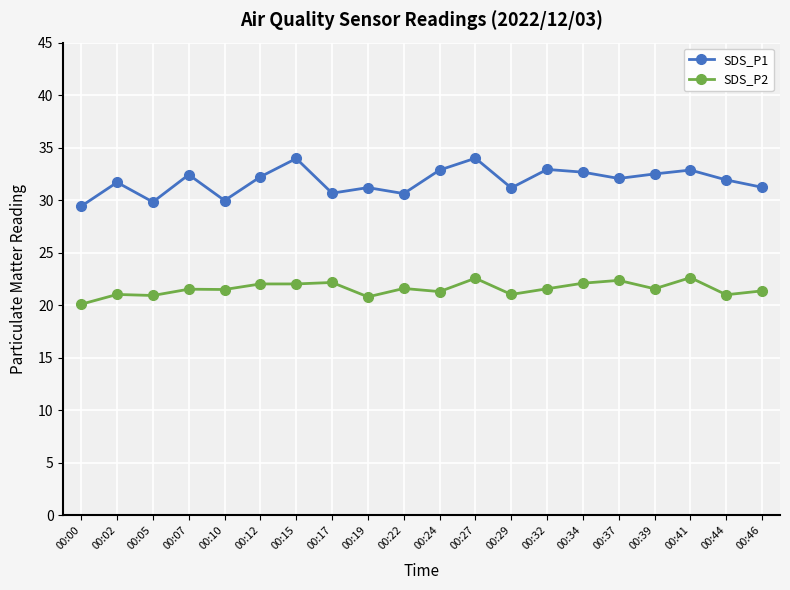

At 00:02, list the series in order from smallest to largest.

SDS_P2, SDS_P1